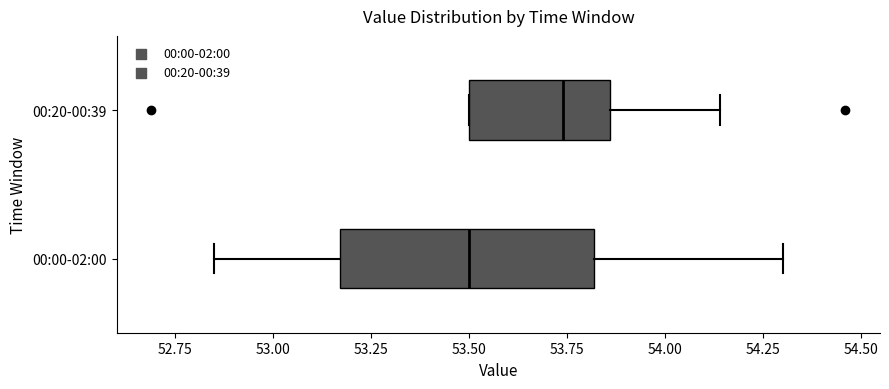

Reading bottom to top, transcribe this box plot: for each box, give where its median line is, the range the box spans, and where its two whiskers end, as read against the x-axis. The values are not printed on the chart, so give them approximately, as read against the axis.

00:00-02:00: median 53.50, box 53.15 to 53.80, whiskers 52.85 to 54.30
00:20-00:39: median 53.75, box 53.50 to 53.85, whiskers 53.50 to 54.15